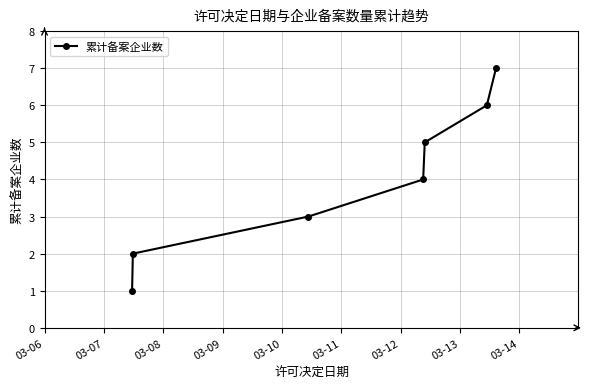

What is the average value?

4